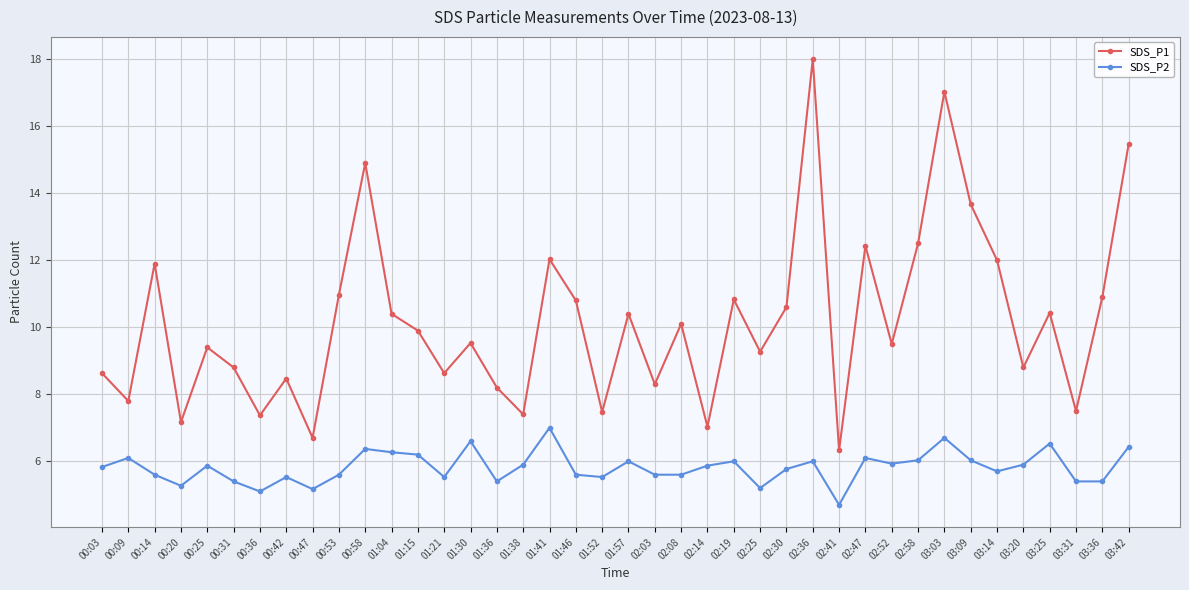

Which series changed the most between 00:47 and 02:08?

SDS_P1